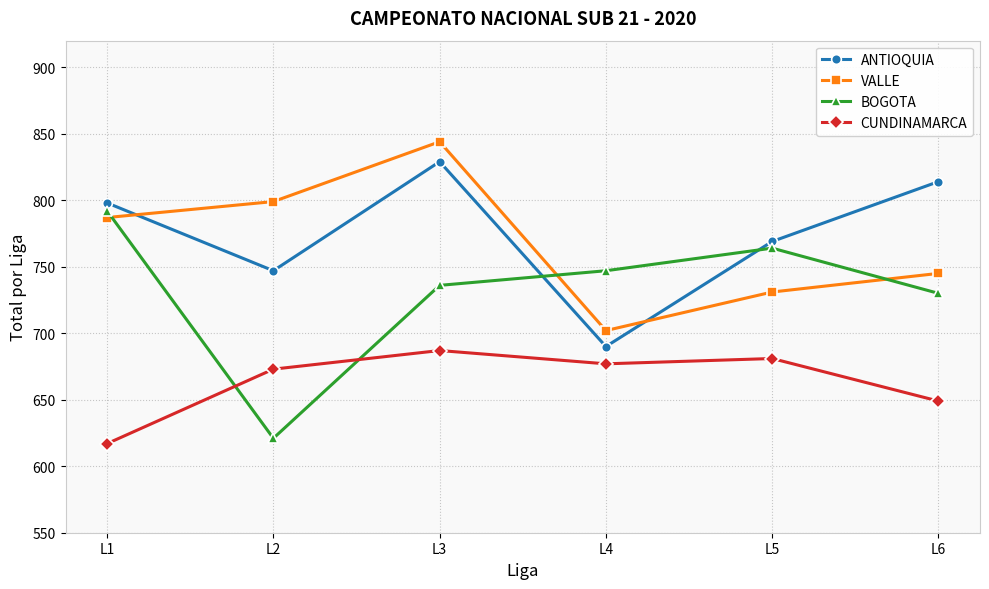

What is the difference between the highest and lowest values at L1?

181